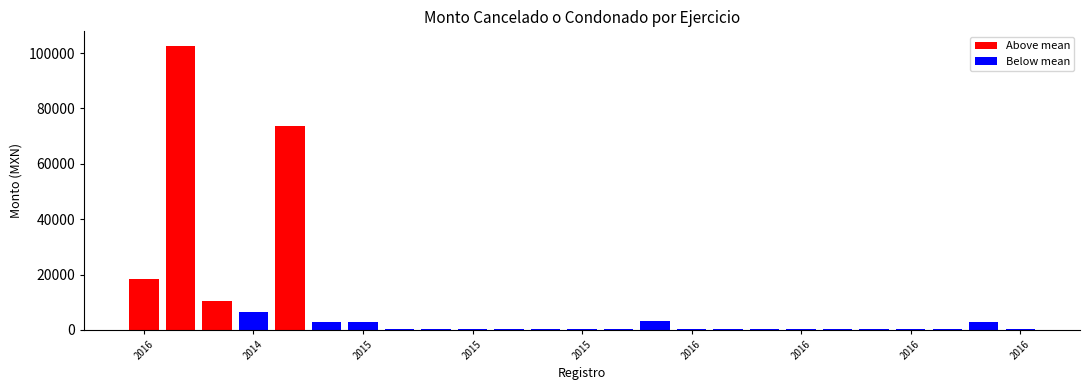

Reading left to right, extract all data points from this chart.

18201.2	102691.0	10443.6	6558.2	73813.9	2714.0	2714.0	242.0	242.0	242.0	242.0	242.0	242.0	242.0	3086.0	242.0	242.0	242.0	242.0	242.0	242.0	242.0	242.0	2714.0	242.0